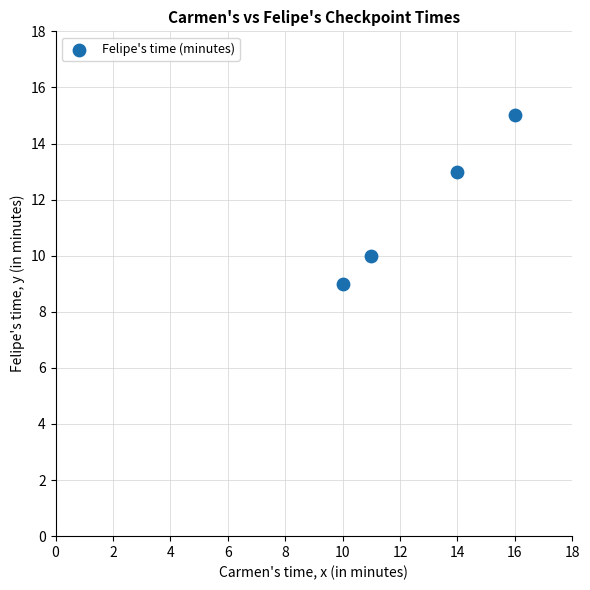

What Y value in the scatter plot is closest to 12?

13